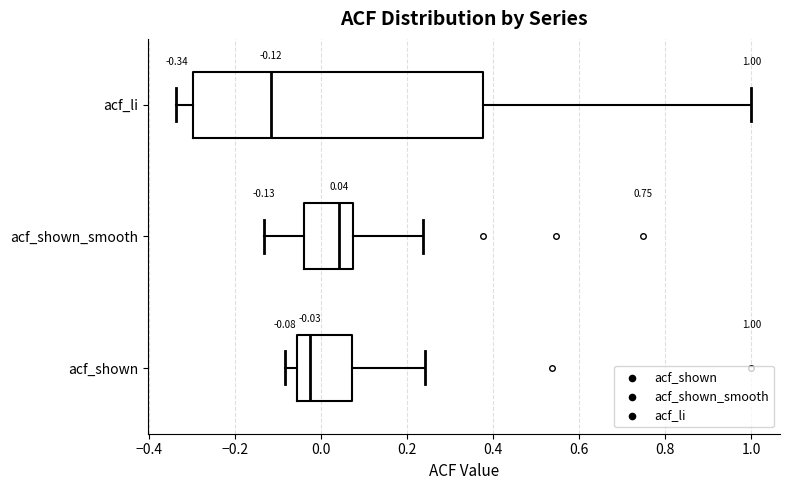

Which box's median line is the furthest to the left?

acf_li